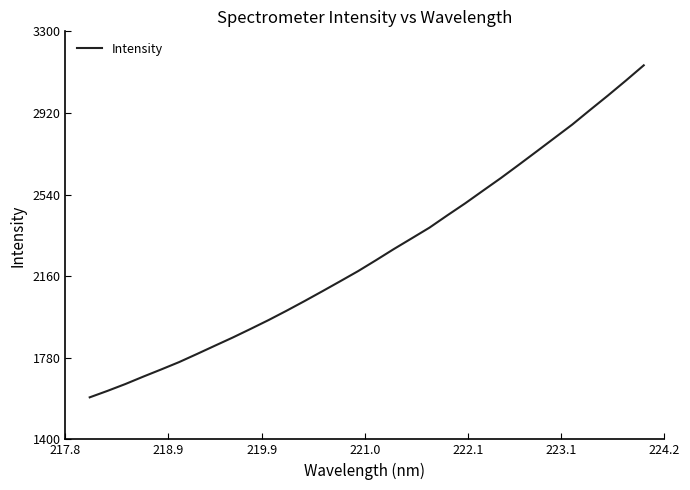

What is the difference between the maximum and minimum values?

1546.1